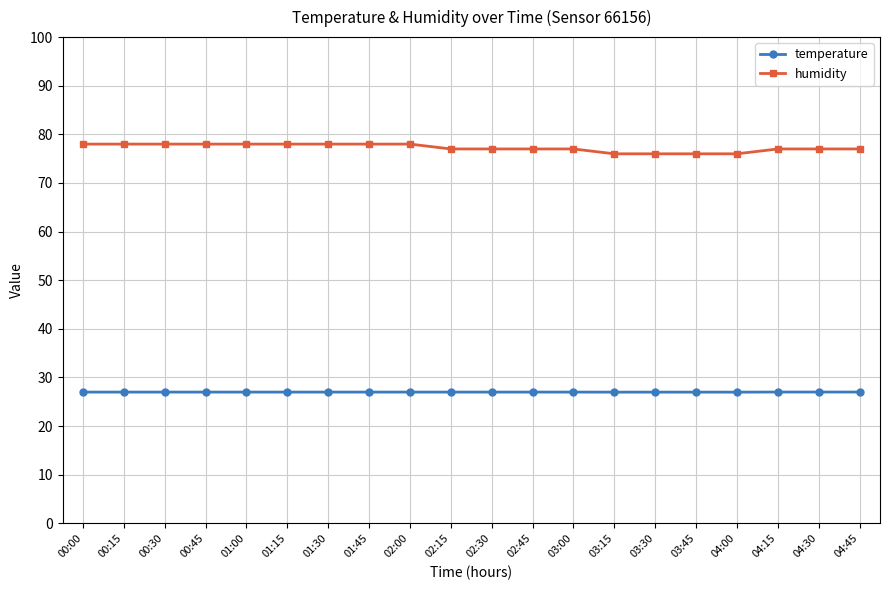

Which series has the largest range (max minus min)?

humidity